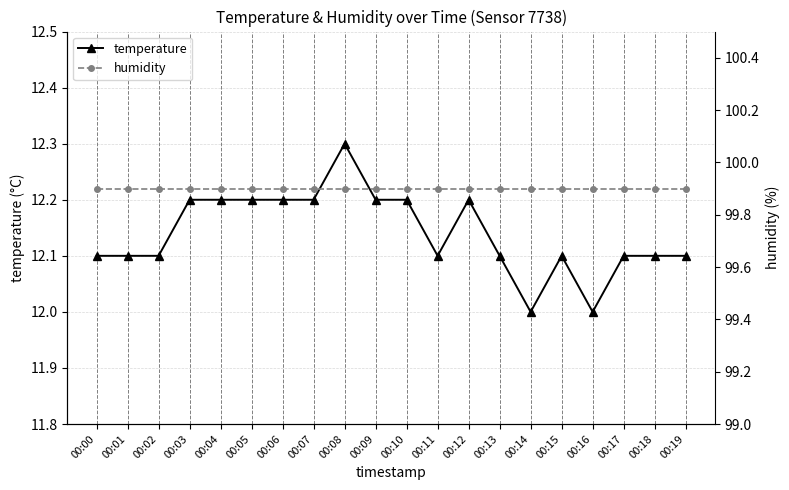

At which category does the chart reach its minimum across all series?

00:14